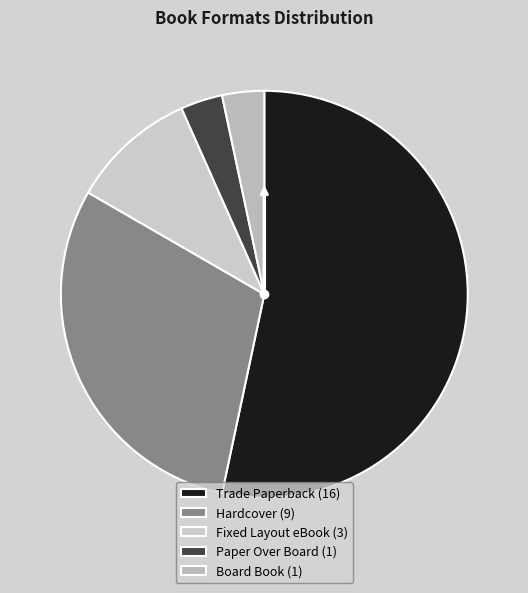

Count the number of slices in the pie.

5